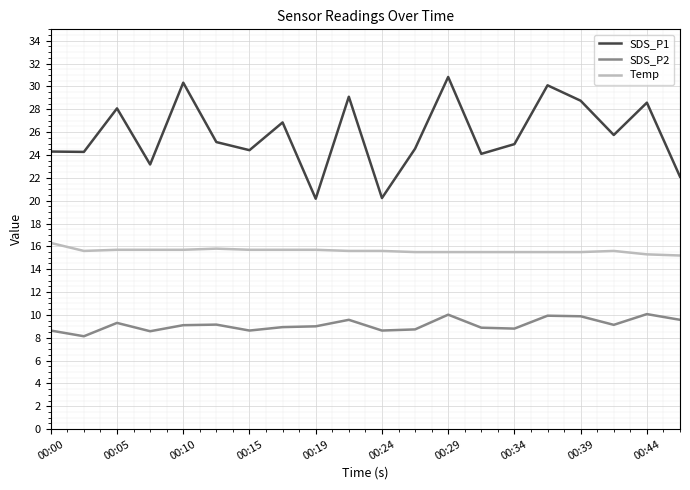

Which series has the largest total across all categories?

SDS_P1